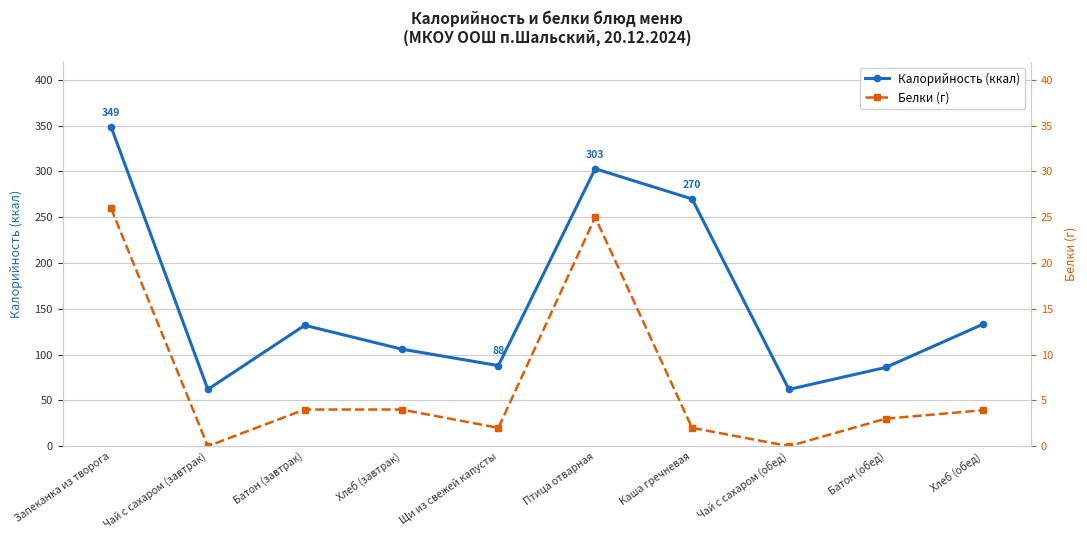

How many lines are shown in the chart?

2